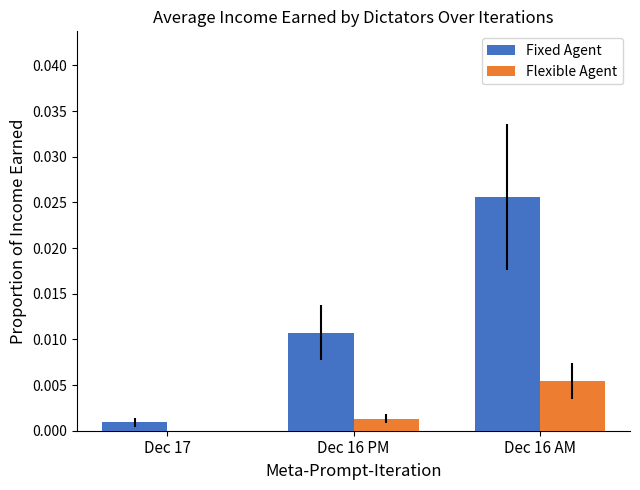

The Fixed Agent series shows 0.0 at Dec 16 PM. True or false?

True